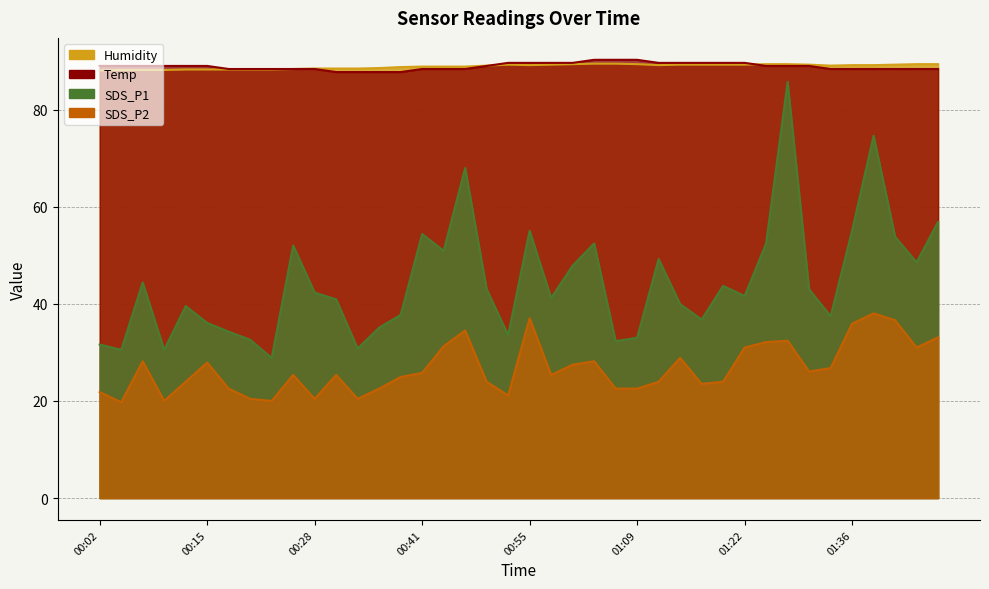

Reading left to right, list all the values displayed in this chart.

Temp: 00:02=89.0	00:04=89.0	00:07=89.0	00:09=89.0	00:12=89.0	00:15=89.0	00:17=88.4	00:20=88.4	00:23=88.4	00:26=88.4	00:28=88.4	00:31=87.8	00:33=87.8	00:36=87.8	00:39=87.8	00:41=88.4	00:44=88.4	00:47=88.4	00:49=89.0	00:52=89.7	00:55=89.7	00:57=89.7	01:00=89.7	01:03=90.3	01:05=90.3	01:09=90.3	01:11=89.7	01:14=89.7	01:17=89.7	01:20=89.7	01:22=89.7	01:25=89.0	01:28=89.0	01:31=89.0	01:33=88.4	01:36=88.4	01:39=88.4	01:41=88.4	01:44=88.4	01:47=88.4
Humidity: 00:02=88.1	00:04=88.2	00:07=88.2	00:09=88.2	00:12=88.3	00:15=88.3	00:17=88.3	00:20=88.3	00:23=88.3	00:26=88.4	00:28=88.5	00:31=88.5	00:33=88.5	00:36=88.6	00:39=88.8	00:41=88.9	00:44=88.9	00:47=88.9	00:49=89.1	00:52=89.3	00:55=89.2	00:57=89.3	01:00=89.4	01:03=89.5	01:05=89.5	01:09=89.4	01:11=89.2	01:14=89.3	01:17=89.3	01:20=89.3	01:22=89.3	01:25=89.4	01:28=89.4	01:31=89.3	01:33=89.1	01:36=89.2	01:39=89.2	01:41=89.3	01:44=89.4	01:47=89.4
SDS_P1: 00:02=31.6	00:04=30.5	00:07=44.4	00:09=30.5	00:12=39.5	00:15=36.1	00:17=34.3	00:20=32.6	00:23=28.9	00:26=52.0	00:28=42.3	00:31=40.9	00:33=30.8	00:36=35.1	00:39=37.7	00:41=54.4	00:44=50.9	00:47=68.0	00:49=43.0	00:52=33.6	00:55=55.1	00:57=41.2	01:00=47.9	01:03=52.5	01:05=32.3	01:09=33.0	01:11=49.3	01:14=40.0	01:17=36.8	01:20=43.7	01:22=41.6	01:25=52.5	01:28=85.8	01:31=43.0	01:33=37.5	01:36=55.1	01:39=74.7	01:41=53.8	01:44=48.6	01:47=56.9
SDS_P2: 00:02=21.8	00:04=19.7	00:07=28.2	00:09=20.0	00:12=24.0	00:15=27.9	00:17=22.5	00:20=20.4	00:23=20.0	00:26=25.4	00:28=20.4	00:31=25.4	00:33=20.4	00:36=22.5	00:39=24.9	00:41=25.8	00:44=31.3	00:47=34.5	00:49=24.0	00:52=21.1	00:55=37.1	00:57=25.4	01:00=27.5	01:03=28.2	01:05=22.5	01:09=22.5	01:11=24.0	01:14=28.9	01:17=23.5	01:20=24.0	01:22=31.0	01:25=32.1	01:28=32.4	01:31=26.1	01:33=26.8	01:36=35.9	01:39=38.1	01:41=36.6	01:44=31.0	01:47=33.1